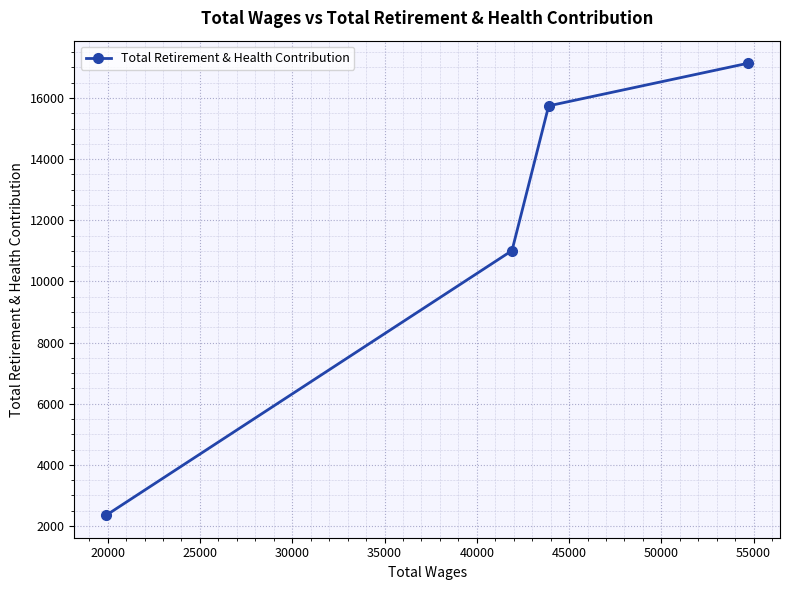

What is the difference between the second highest and second lowest values?

4734